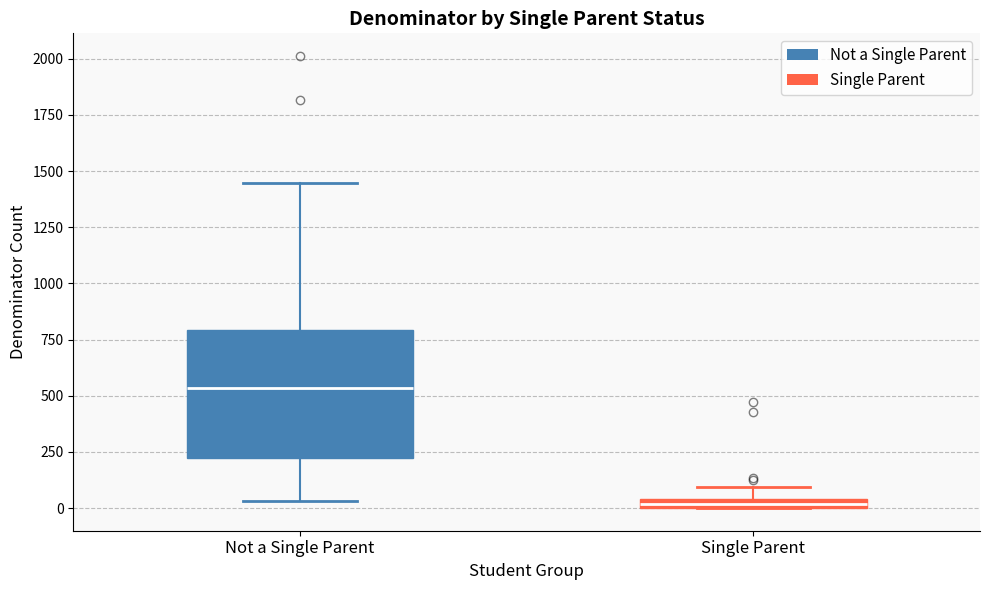

Where does the lower whisker of the box for Not a Single Parent end on the y-axis? The values are not printed on the chart, so give them approximately, as read against the axis.

50